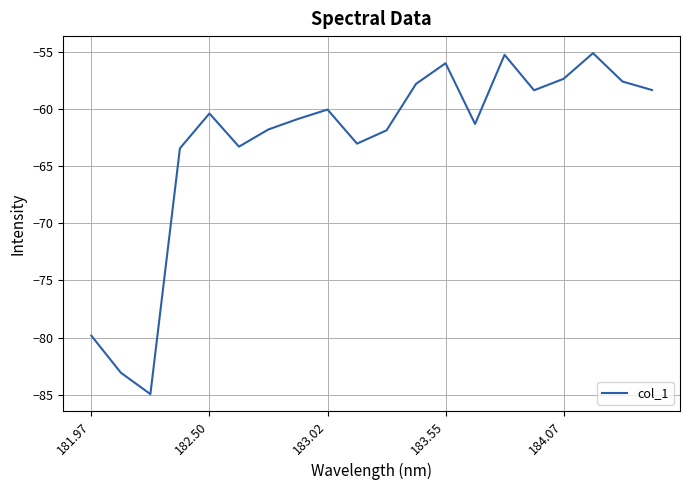

What is the minimum value shown in the chart?

-84.9